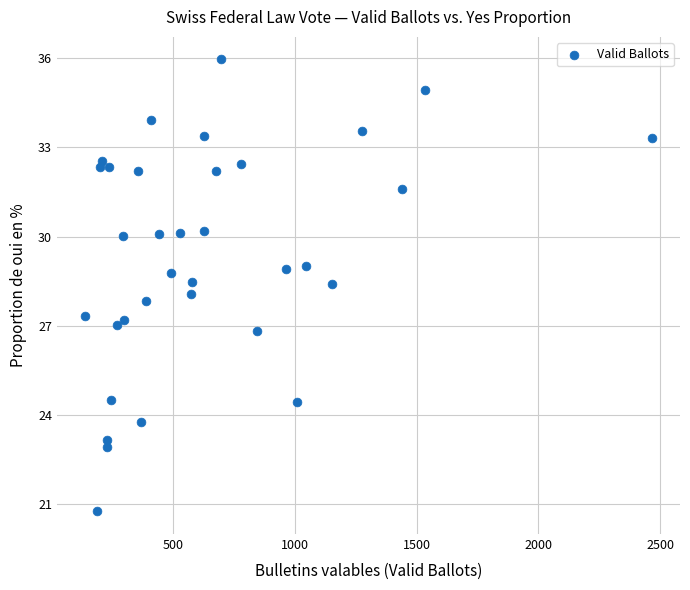

What is the range of X values (max minus min)?

2326.0